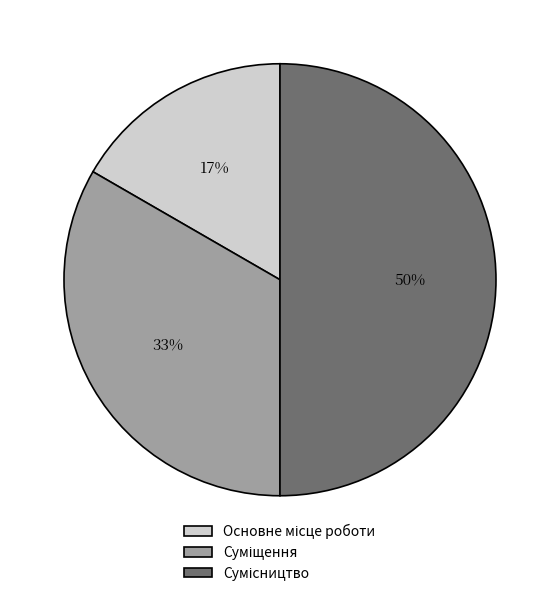

To the nearest percent, what is the average slice percentage?

33%